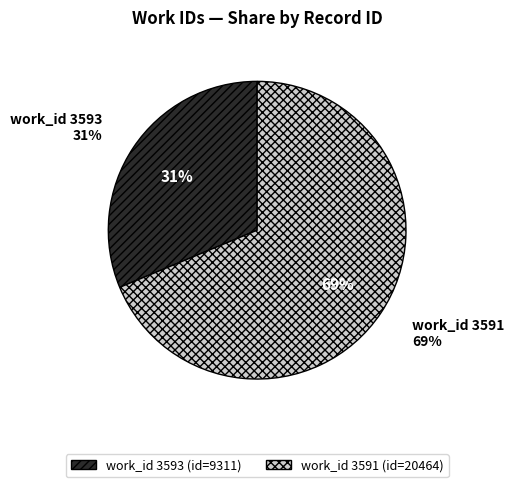

Which category accounts for the majority?

3591